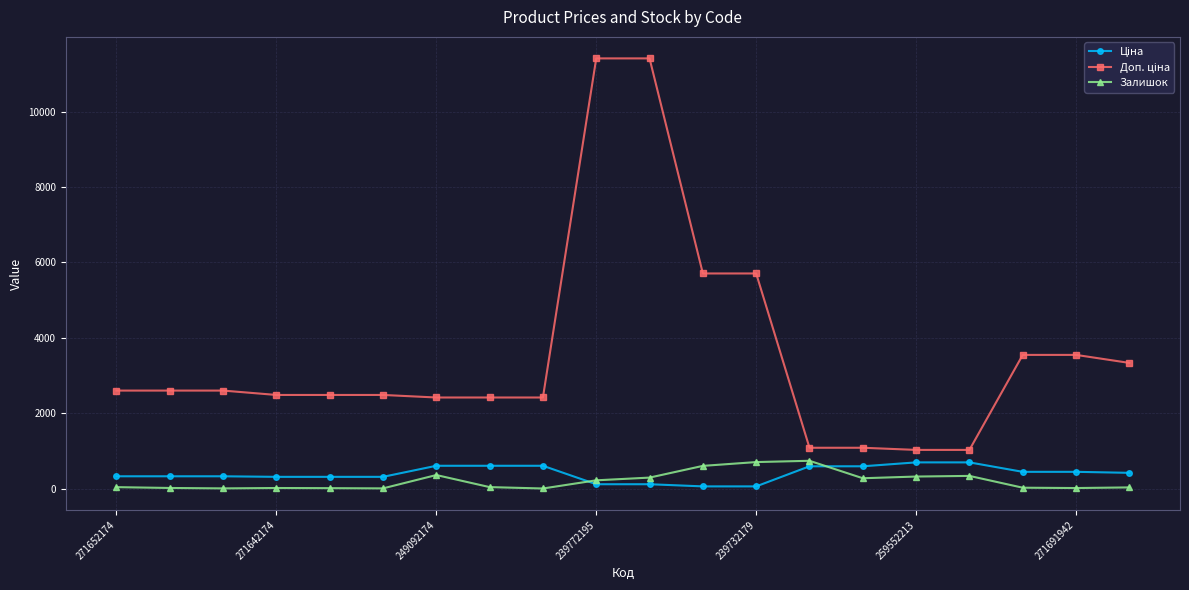

What is the maximum value shown in the chart?

11410.0